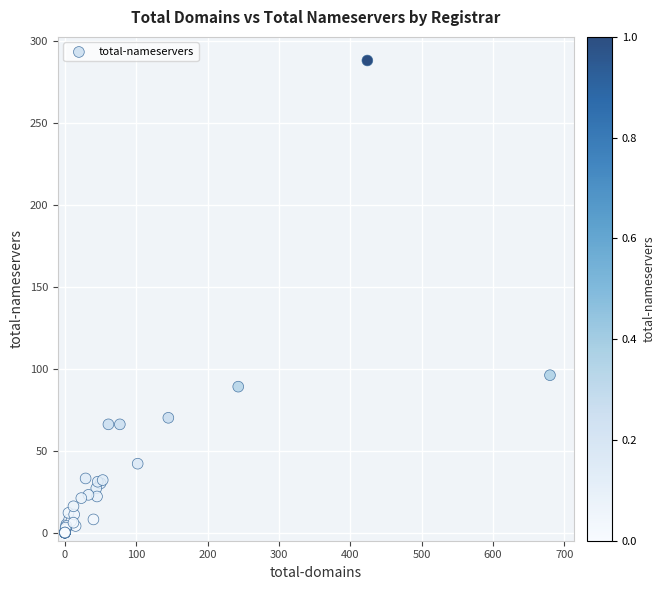

What Y value in the scatter plot is closest to 144?

96